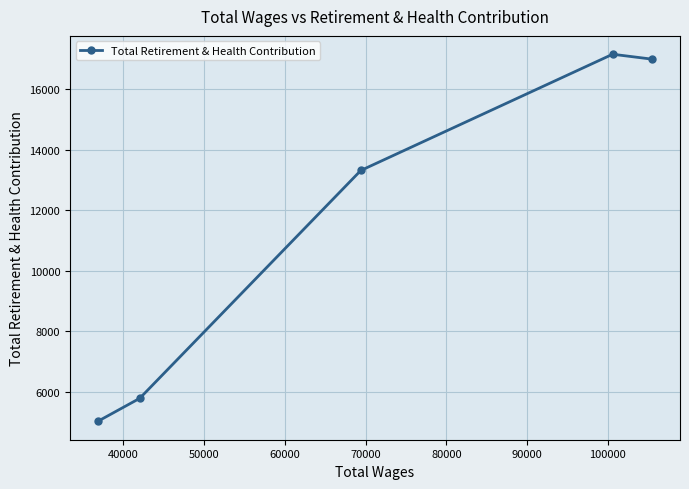

What is the difference between the second highest and second lowest values?

11205